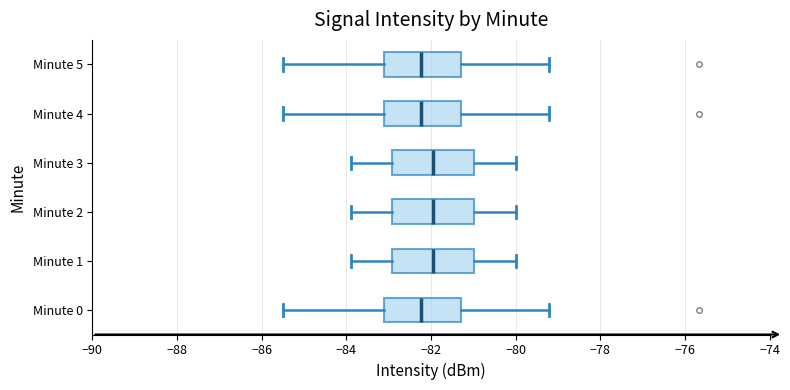

Reading bottom to top, read every box against the x-axis: the position of its median line, the range the box covers, and the ends of its whiskers. The values are not printed on the chart, so give them approximately, as read against the axis.

Minute 0: median -82.2, box -83.0 to -81.2, whiskers -85.4 to -79.2
Minute 1: median -82.0, box -83.0 to -81.0, whiskers -83.8 to -80.0
Minute 2: median -82.0, box -83.0 to -81.0, whiskers -83.8 to -80.0
Minute 3: median -82.0, box -83.0 to -81.0, whiskers -83.8 to -80.0
Minute 4: median -82.2, box -83.0 to -81.2, whiskers -85.4 to -79.2
Minute 5: median -82.2, box -83.0 to -81.2, whiskers -85.4 to -79.2